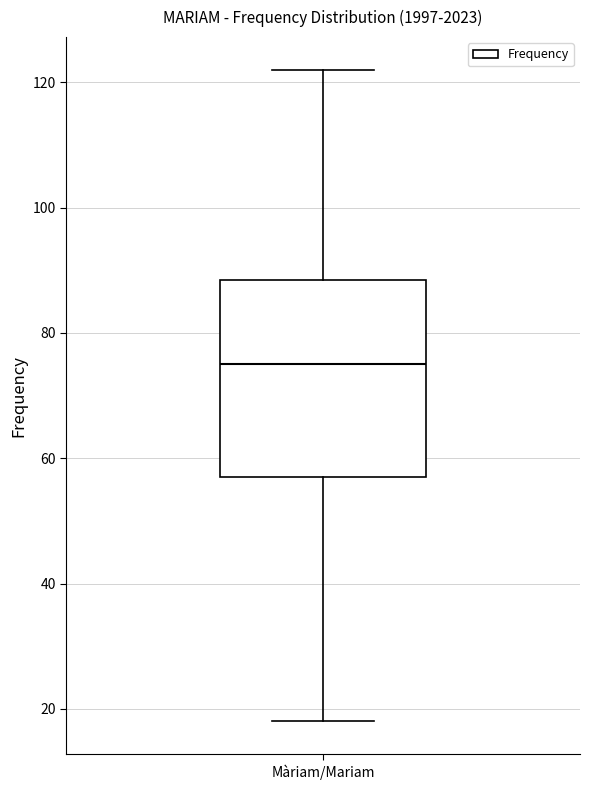

Transcribe this box plot: give where the median line is, the range the box spans, and where the two whiskers end, as read against the y-axis. The values are not printed on the chart, so give them approximately, as read against the axis.

median 76, box 58 to 88, whiskers 18 to 122